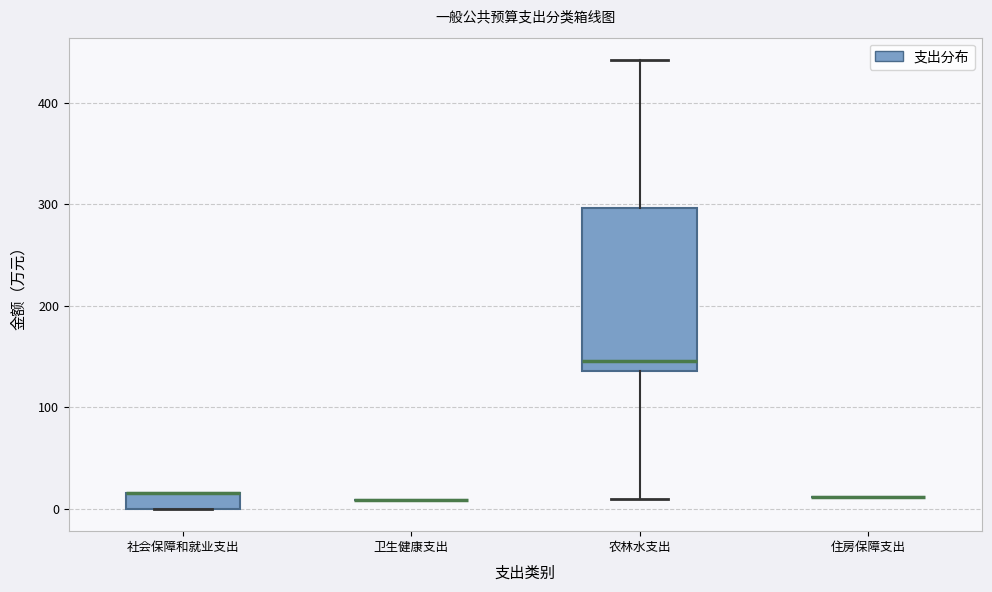

Reading left to right, read every box against the y-axis: the position of its median line, the range the box covers, and the ends of its whiskers. The values are not printed on the chart, so give them approximately, as read against the axis.

社会保障和就业支出: median 20 (drawn on the box's upper edge), box 0 to 20, whiskers 0 to 20
卫生健康支出: box collapsed to a line at 10, whiskers 10 to 10
农林水支出: median 150, box 140 to 300, whiskers 10 to 440
住房保障支出: box collapsed to a line at 10, whiskers 10 to 10